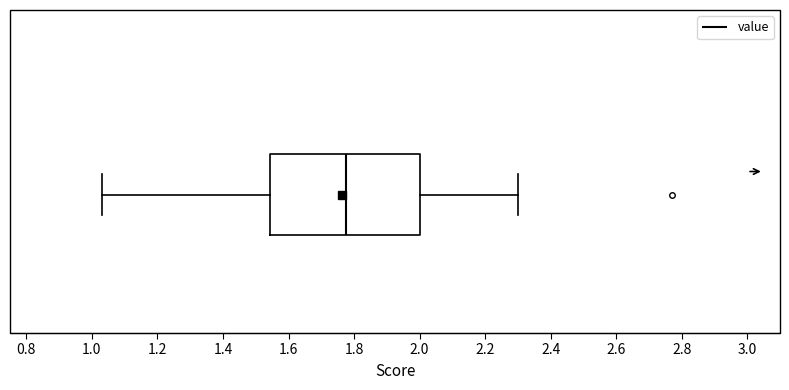

Transcribe this box plot: give where the median line is, the range the box spans, and where the two whiskers end, as read against the x-axis. The values are not printed on the chart, so give them approximately, as read against the axis.

median 1.78, box 1.54 to 2.00, whiskers 1.04 to 2.30